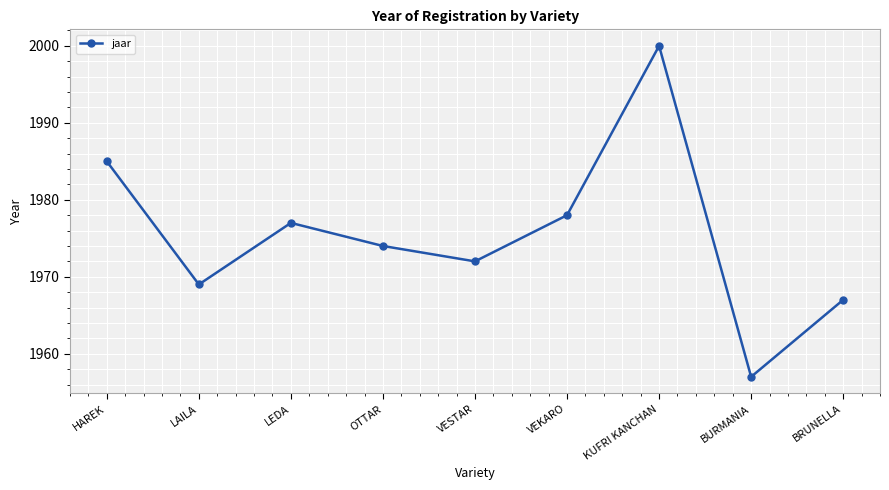

What position from the right is VESTAR?

5